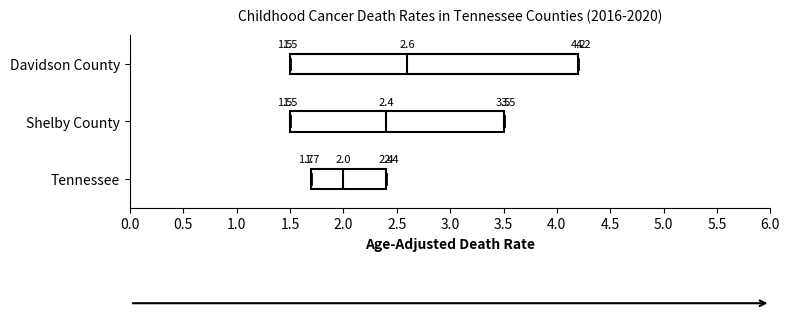

Comparing the boxes themselves (not the whiskers), which one is the widest?

Davidson County